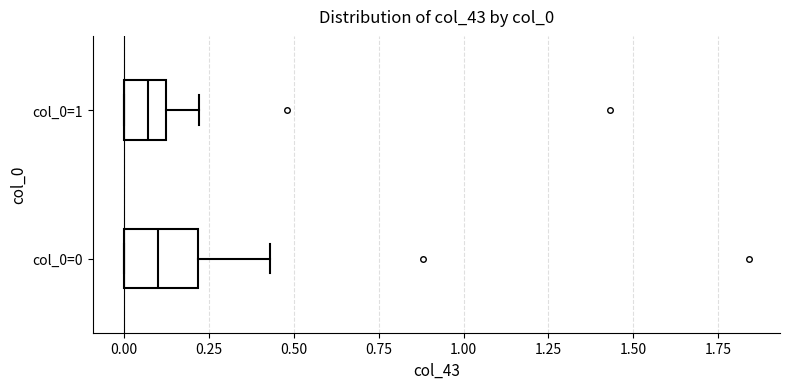

Comparing the boxes themselves (not the whiskers), which one is the widest?

col_0=0